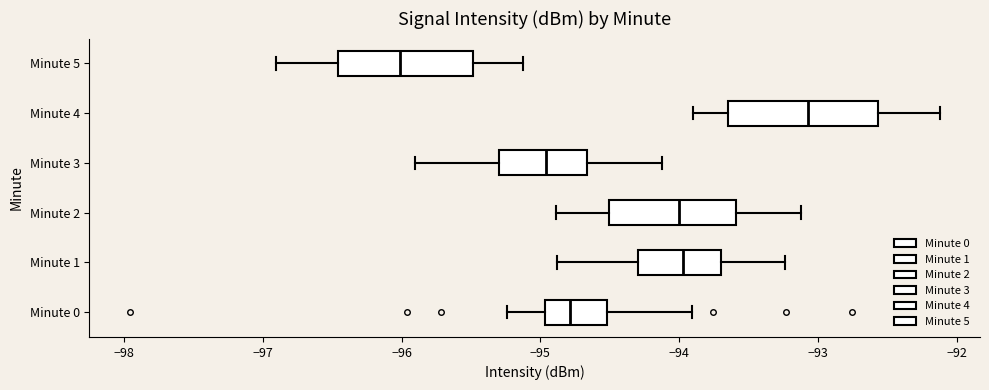

Comparing the boxes themselves (not the whiskers), which one is the widest?

Minute 4